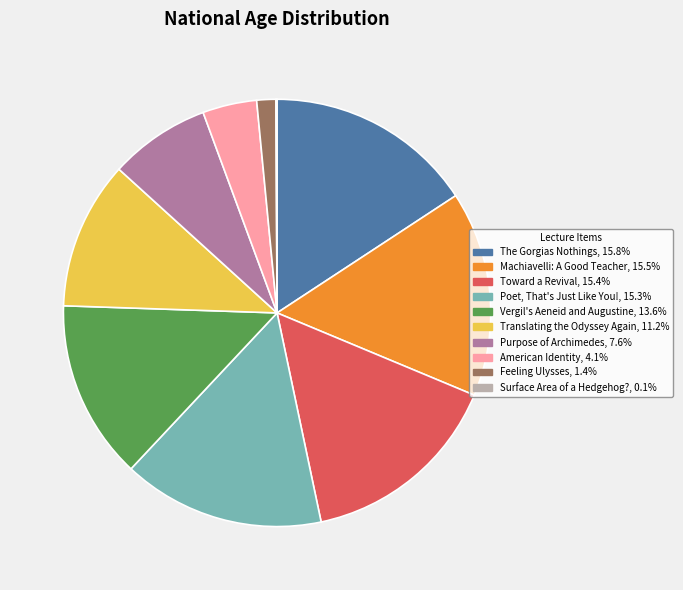

Which has a higher value, Vergil's Aeneid and Augustine or Poet, That's Just Like You!?

Poet, That's Just Like You!